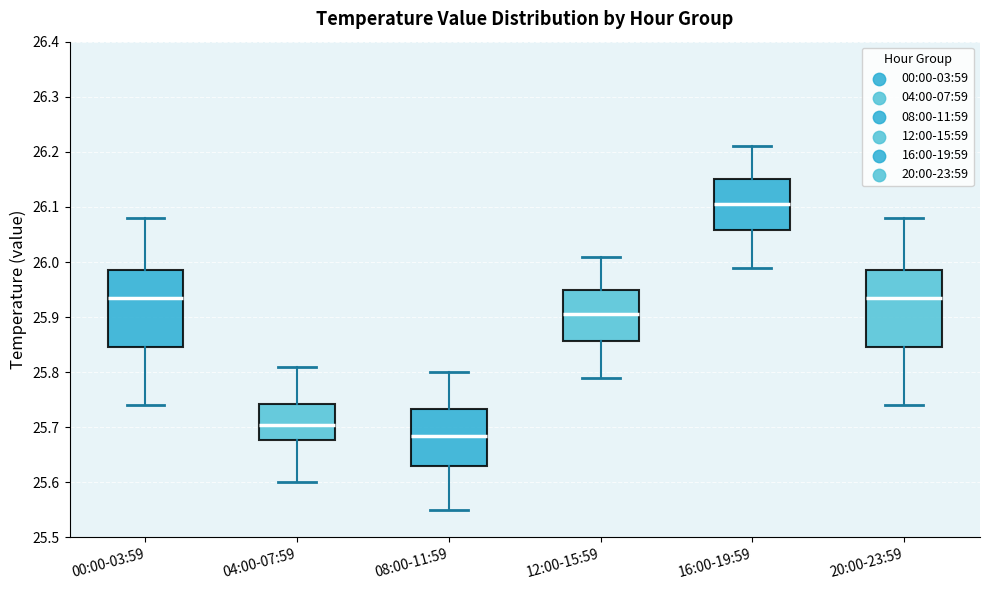

Reading left to right, read every box against the y-axis: the position of its median line, the range the box covers, and the ends of its whiskers. The values are not printed on the chart, so give them approximately, as read against the axis.

00:00-03:59: median 25.94, box 25.85 to 25.99, whiskers 25.74 to 26.08
04:00-07:59: median 25.71, box 25.68 to 25.74, whiskers 25.60 to 25.81
08:00-11:59: median 25.69, box 25.63 to 25.73, whiskers 25.55 to 25.80
12:00-15:59: median 25.91, box 25.86 to 25.95, whiskers 25.79 to 26.01
16:00-19:59: median 26.11, box 26.06 to 26.15, whiskers 25.99 to 26.21
20:00-23:59: median 25.94, box 25.85 to 25.99, whiskers 25.74 to 26.08